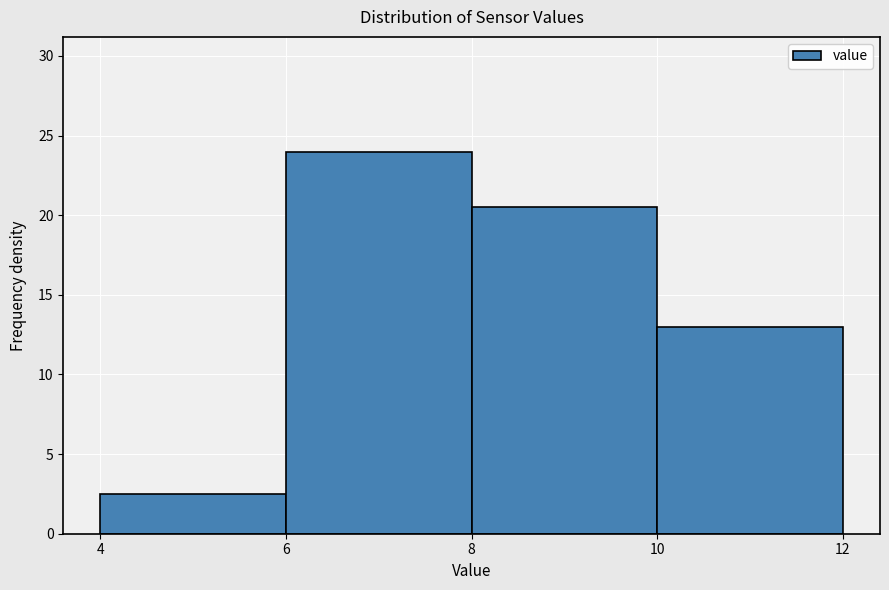

Which range on the x-axis has the tallest bar?

6 to 8